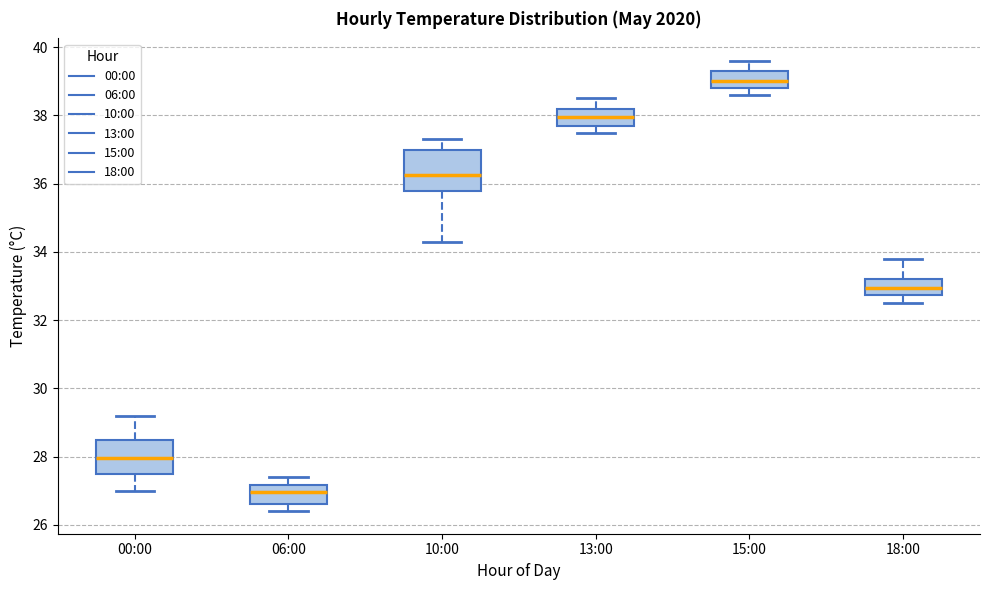

Where is the lower edge of the box for 06:00 on the y-axis? The values are not printed on the chart, so give them approximately, as read against the axis.

26.6